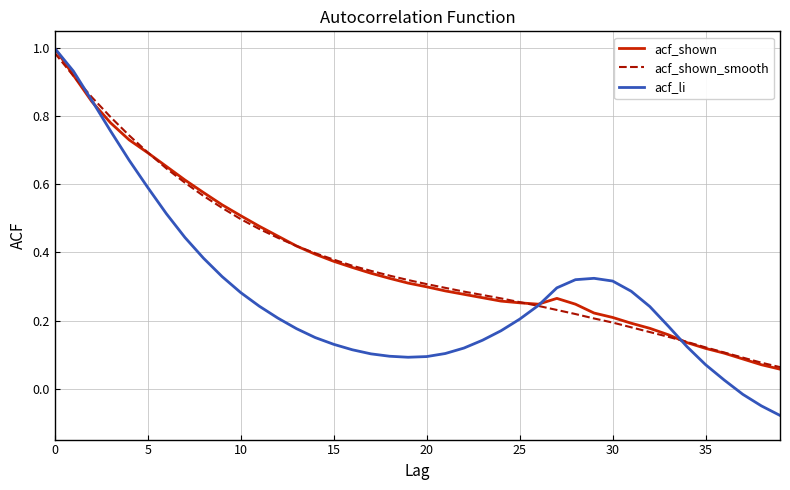

Which series has the largest range (max minus min)?

acf_li